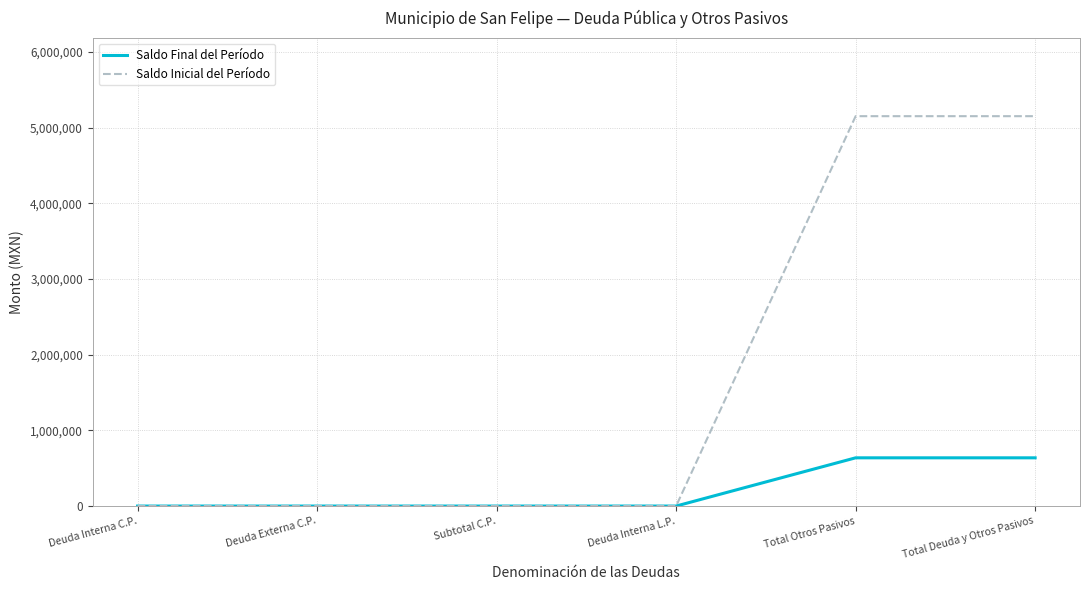

What are all the series names shown in the legend?

Saldo Final del Período, Saldo Inicial del Período